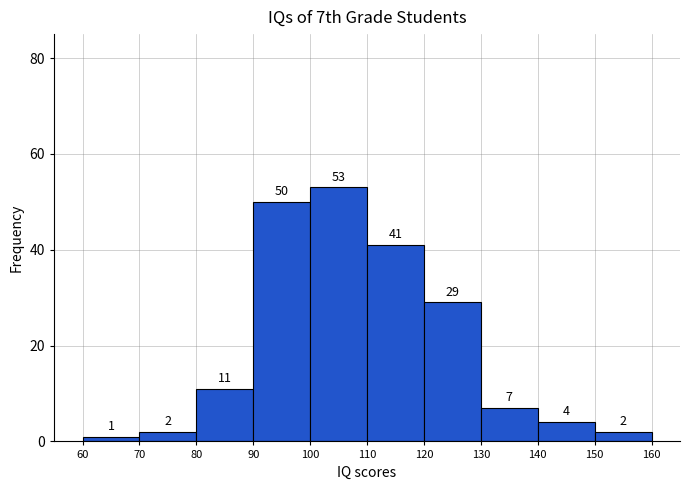

Reading left to right, transcribe this chart: for each bar, give the range it covers on the x-axis and its height.

60 to 70: 1
70 to 80: 2
80 to 90: 11
90 to 100: 50
100 to 110: 53
110 to 120: 41
120 to 130: 29
130 to 140: 7
140 to 150: 4
150 to 160: 2